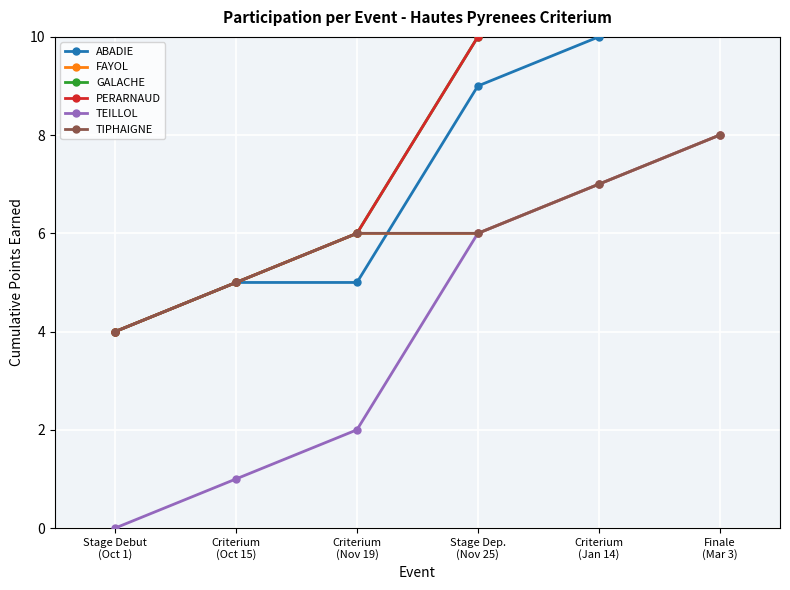

True or false: PERARNAUD has more than 2 interior local peaks.

False